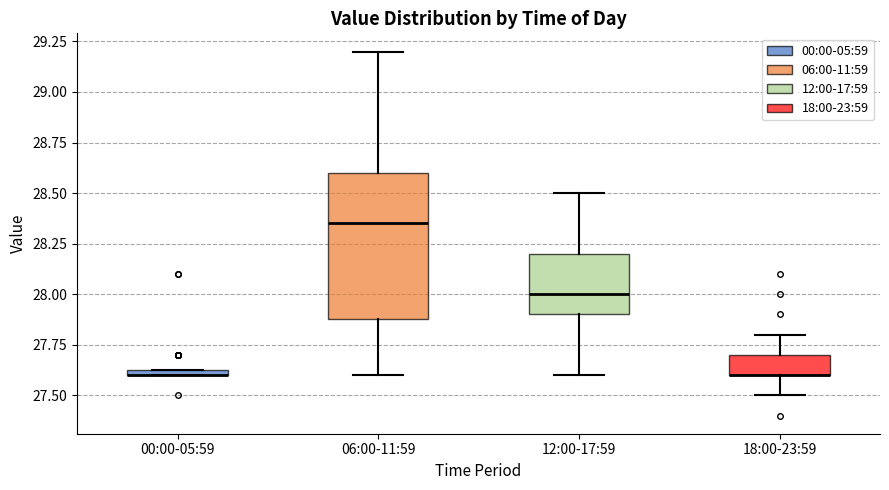

Where is the upper edge of the box for 00:00-05:59 on the y-axis? The values are not printed on the chart, so give them approximately, as read against the axis.

27.65